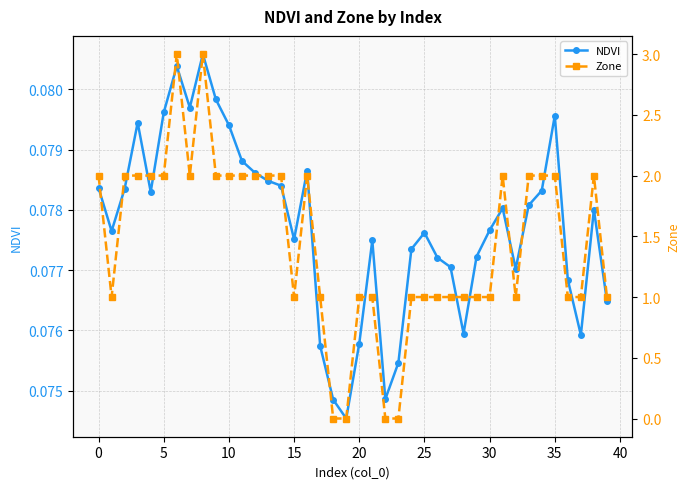

Which series has the largest total across all categories?

Zone